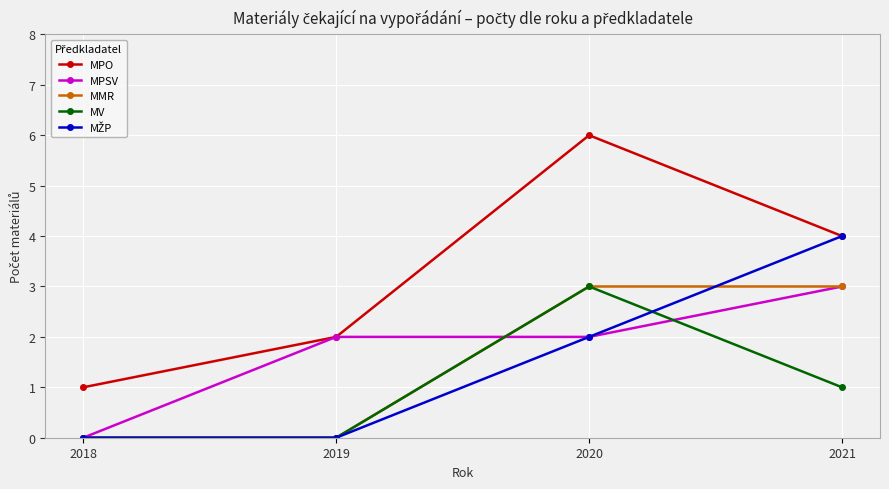

How many values in the MV series are below 1?

2